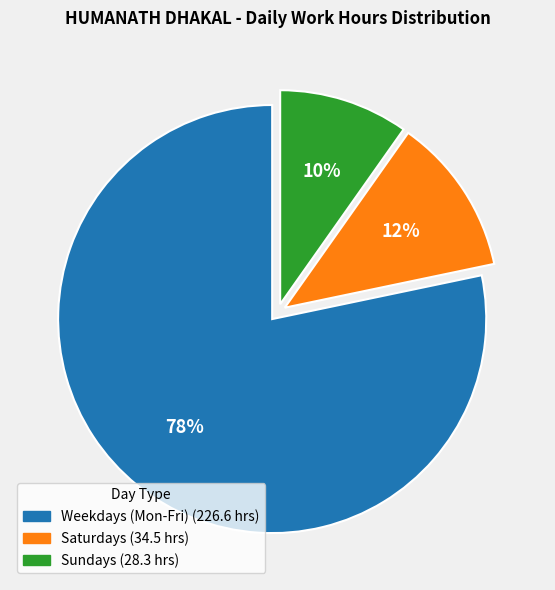

To the nearest percent, what is the average slice percentage?

33%